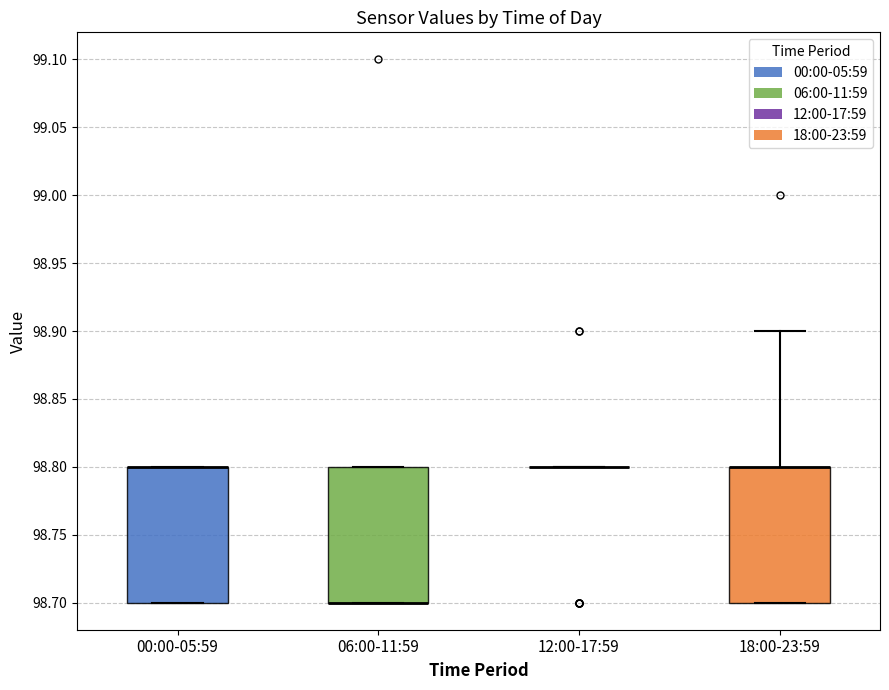

Where is the upper edge of the box for 06:00-11:59 on the y-axis? The values are not printed on the chart, so give them approximately, as read against the axis.

98.8